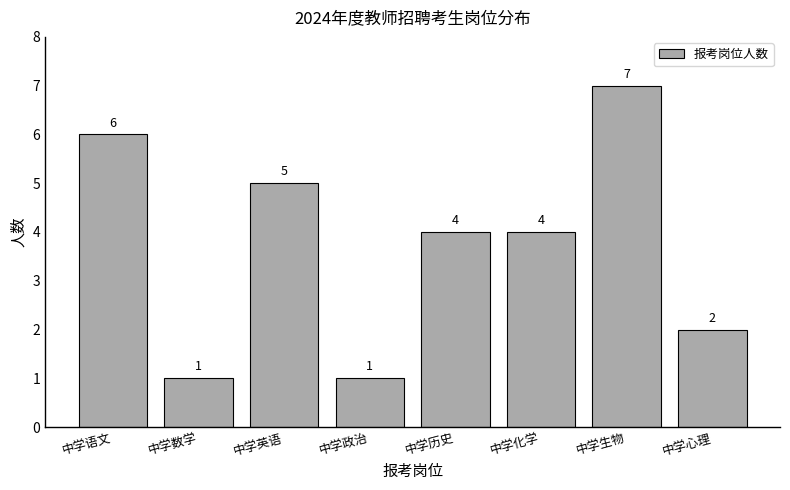

Reading right to left, list all the values displayed in this chart.

中学心理=2	中学生物=7	中学化学=4	中学历史=4	中学政治=1	中学英语=5	中学数学=1	中学语文=6